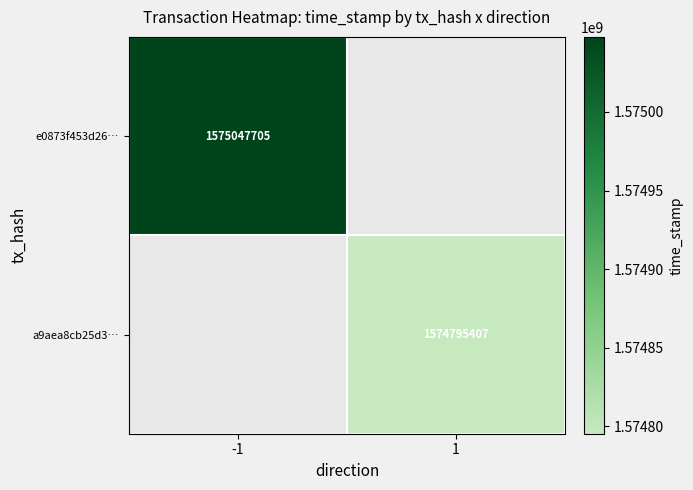

Is the value of e0873f453d26… at -1 greater than the value of a9aea8cb25d3… at 1?

Yes